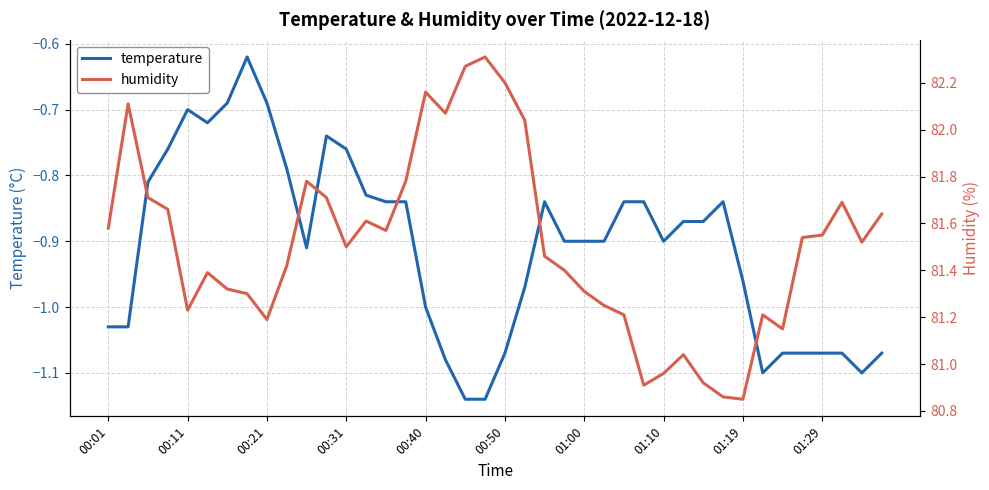

At which category is the sum across all series the highest?

19